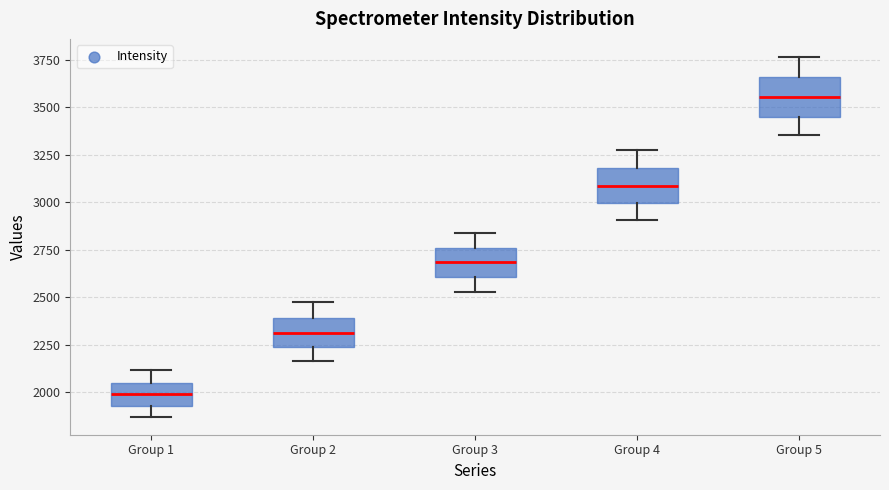

Reading left to right, transcribe this box plot: for each box, give where its median line is, the range the box spans, and where its two whiskers end, as read against the y-axis. The values are not printed on the chart, so give them approximately, as read against the axis.

Group 1: median 2000, box 1950 to 2050, whiskers 1850 to 2100
Group 2: median 2300, box 2250 to 2400, whiskers 2150 to 2450
Group 3: median 2700, box 2600 to 2750, whiskers 2550 to 2850
Group 4: median 3100, box 3000 to 3200, whiskers 2900 to 3250
Group 5: median 3550, box 3450 to 3650, whiskers 3350 to 3750